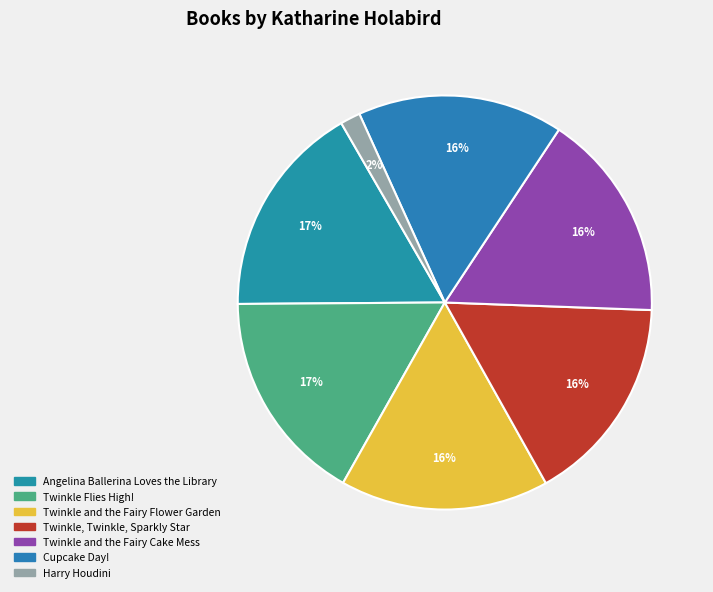

True or false: Twinkle Flies High! accounts for 2% of the total.

False